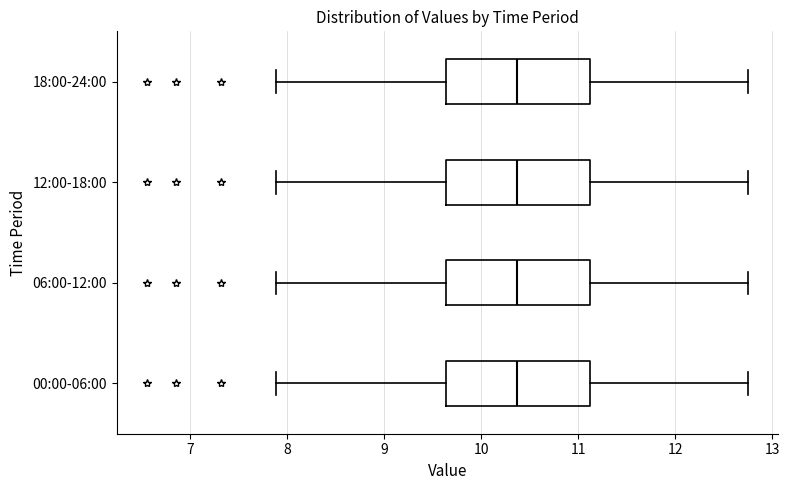

Reading bottom to top, transcribe this box plot: for each box, give where its median line is, the range the box spans, and where its two whiskers end, as read against the x-axis. The values are not printed on the chart, so give them approximately, as read against the axis.

00:00-06:00: median 10.4, box 9.6 to 11.1, whiskers 7.9 to 12.8
06:00-12:00: median 10.4, box 9.6 to 11.1, whiskers 7.9 to 12.8
12:00-18:00: median 10.4, box 9.6 to 11.1, whiskers 7.9 to 12.8
18:00-24:00: median 10.4, box 9.6 to 11.1, whiskers 7.9 to 12.8